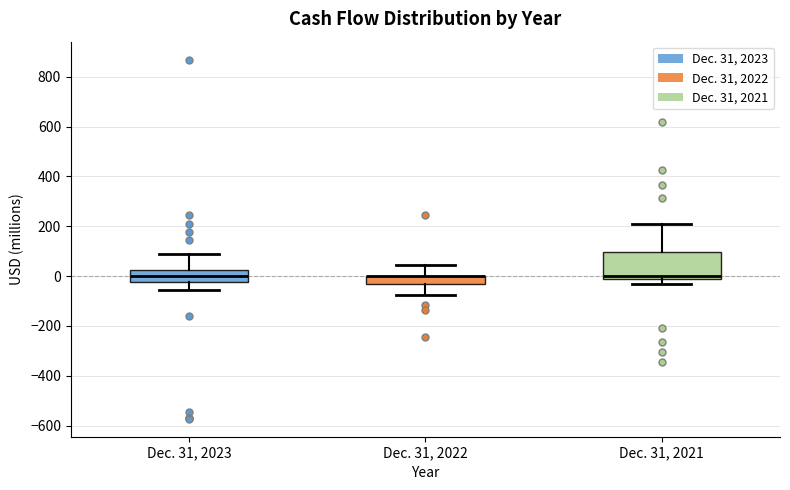

Comparing the boxes themselves (not the whiskers), which one is the tallest?

Dec. 31, 2021